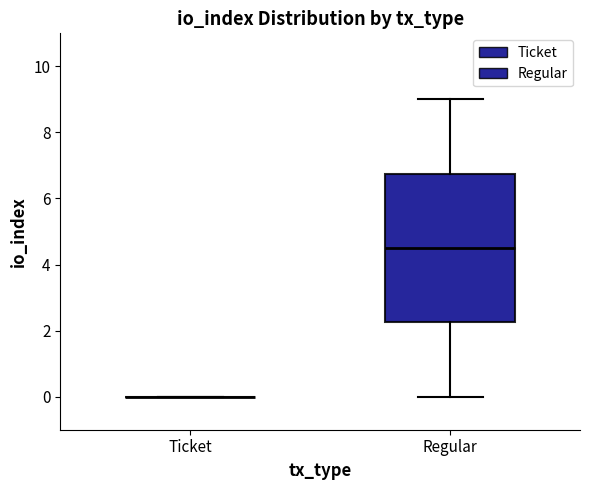

Which box is the tallest, from its lower edge to its upper edge?

Regular